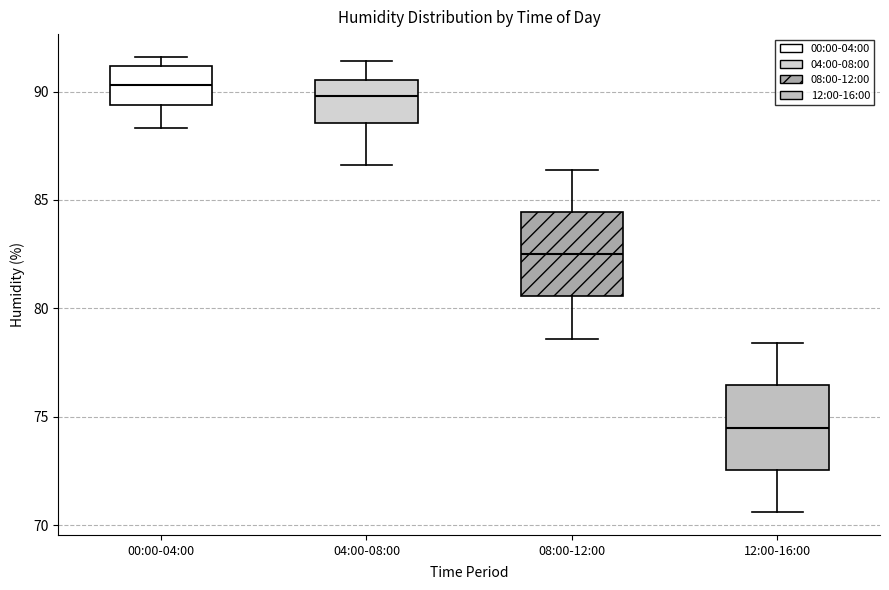

Reading left to right, transcribe this box plot: for each box, give where its median line is, the range the box spans, and where its two whiskers end, as read against the y-axis. The values are not printed on the chart, so give them approximately, as read against the axis.

00:00-04:00: median 90.5, box 89.5 to 91.0, whiskers 88.5 to 91.5
04:00-08:00: median 90.0, box 88.5 to 90.5, whiskers 86.5 to 91.5
08:00-12:00: median 82.5, box 80.5 to 84.5, whiskers 78.5 to 86.5
12:00-16:00: median 74.5, box 72.5 to 76.5, whiskers 70.5 to 78.5